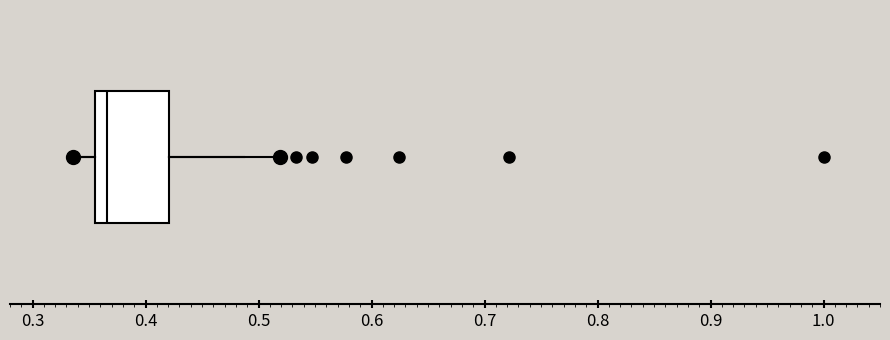

Read this box plot against the x-axis: the position of the median line, the range covered by the box, and the ends of both whiskers. The values are not printed on the chart, so give them approximately, as read against the axis.

median 0.37, box 0.36 to 0.42, whiskers 0.34 to 0.49